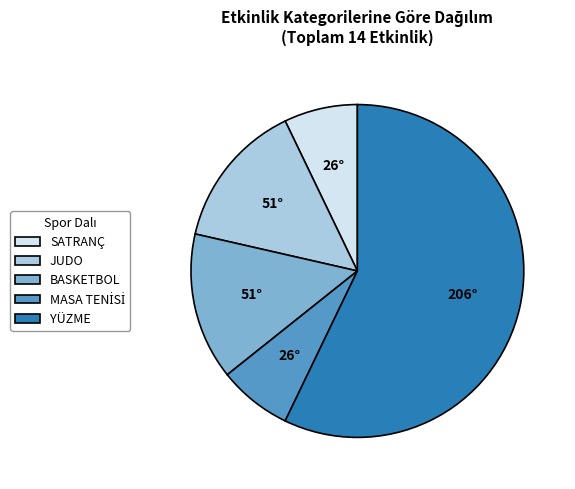

What is the largest slice in the pie chart?

YÜZME